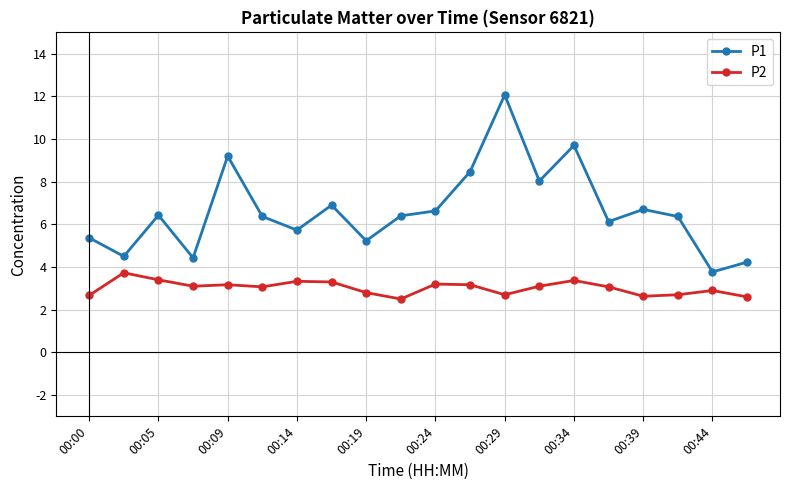

True or false: P1 and P2 intersect in this chart.

False